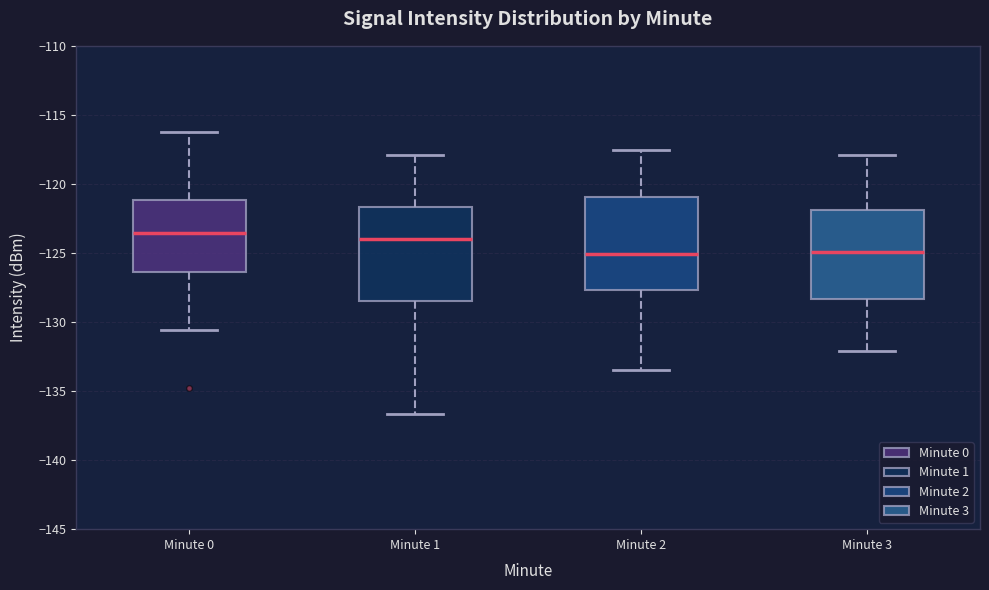

Where does the median line of the box for Minute 3 sit on the y-axis? The values are not printed on the chart, so give them approximately, as read against the axis.

-125.0